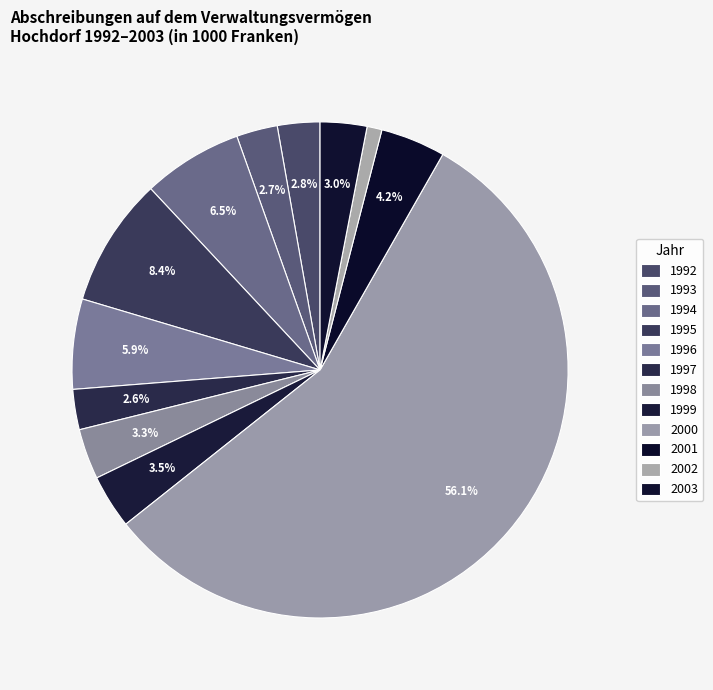

How much of the chart is everything except 1999?

96.5%